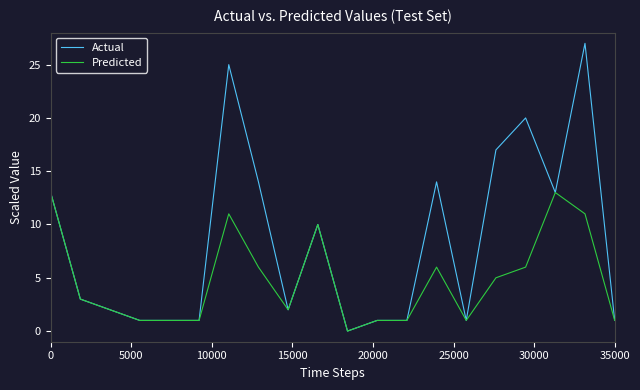

Rank the series by their maximum value, from lowest to highest.

Predicted, Actual